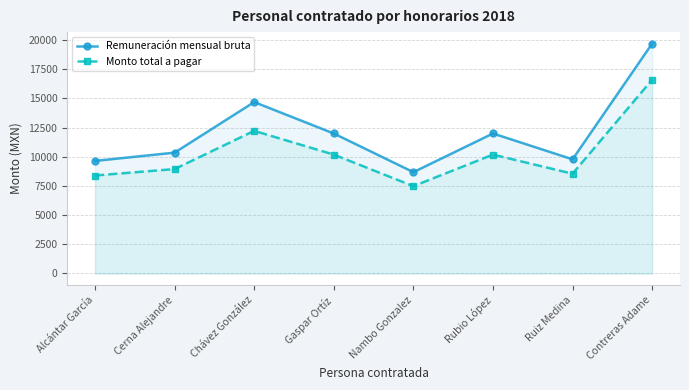

At which category is the sum across all series the highest?

Contreras Adame